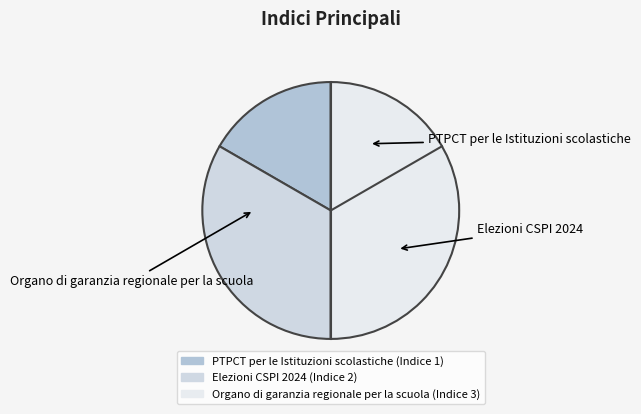

Rank the categories by value from highest to lowest.

Organo di garanzia regionale per la scuola, Elezioni CSPI 2024, PTPCT per le Istituzioni scolastiche